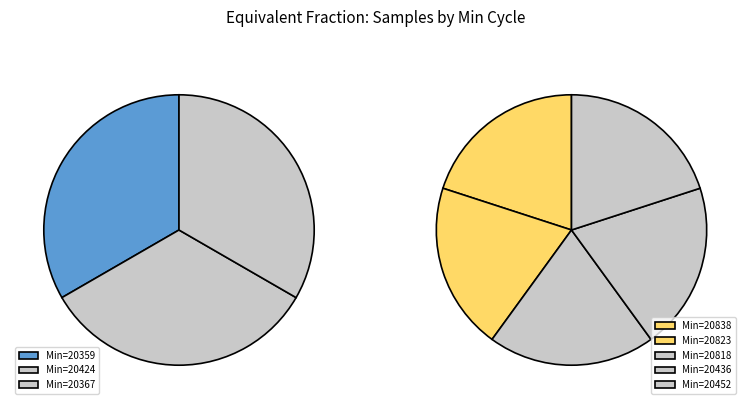

The 22/20367 slice represents 1% of the pie. True or false?

False